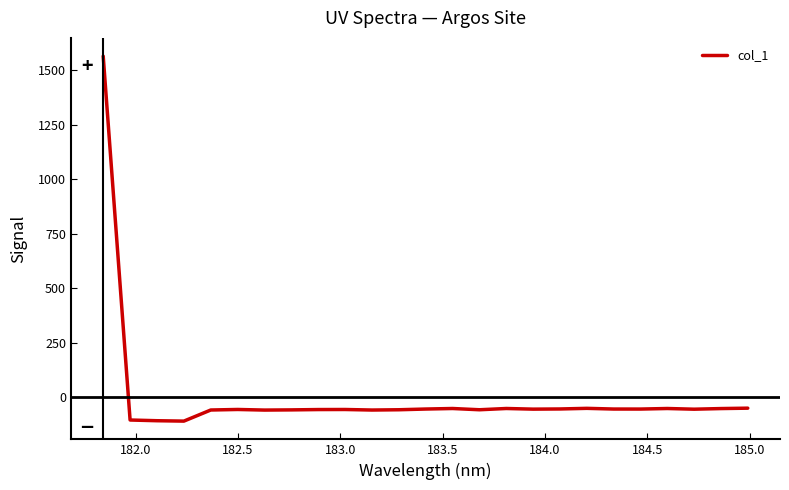

What is the smallest value displayed?

-108.9